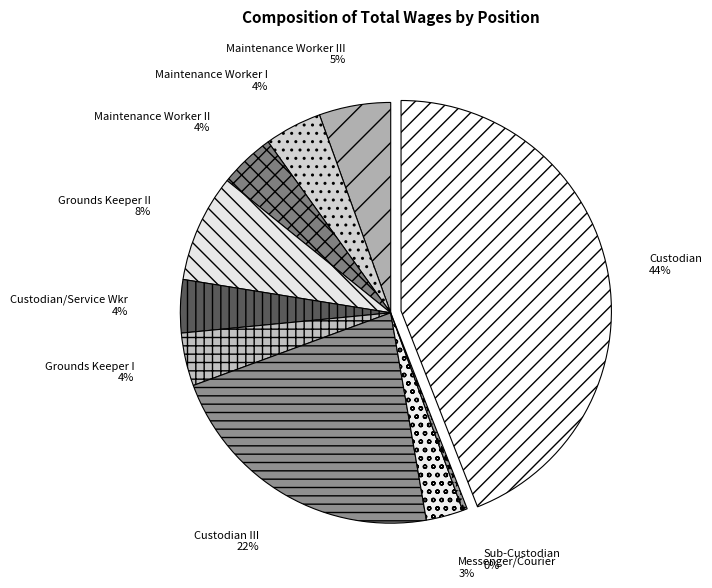

To the nearest percent, what percentage of the pie is Grounds Keeper I?

4%